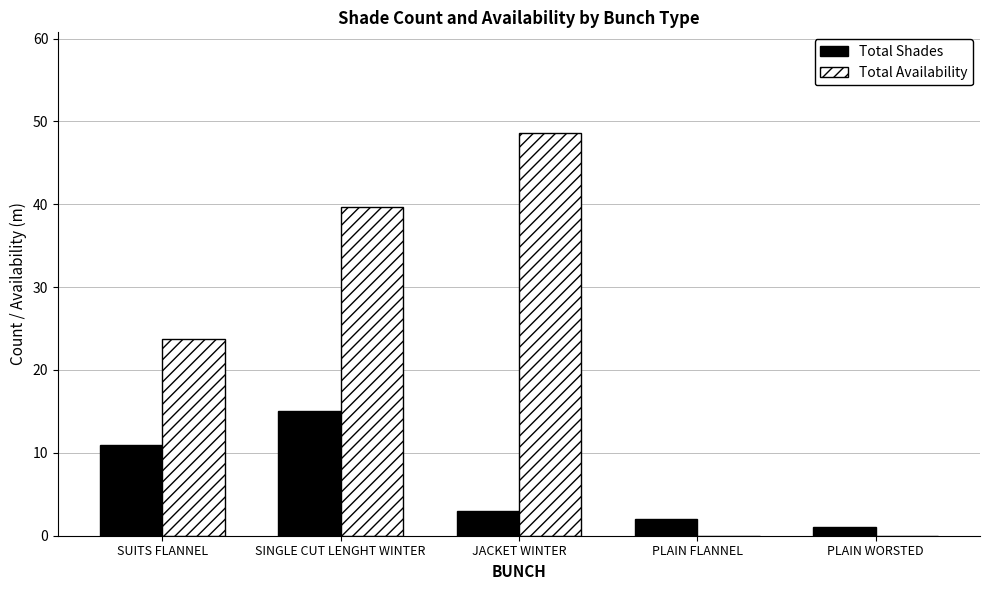

Is the value of Total Shades at SINGLE CUT LENGHT WINTER greater than the value of Total Availability at SUITS FLANNEL?

No